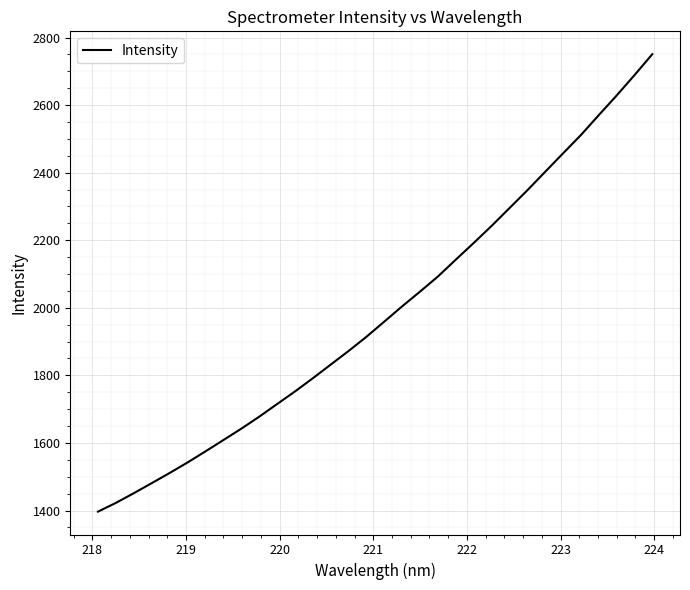

What is the smallest value displayed?

1396.8